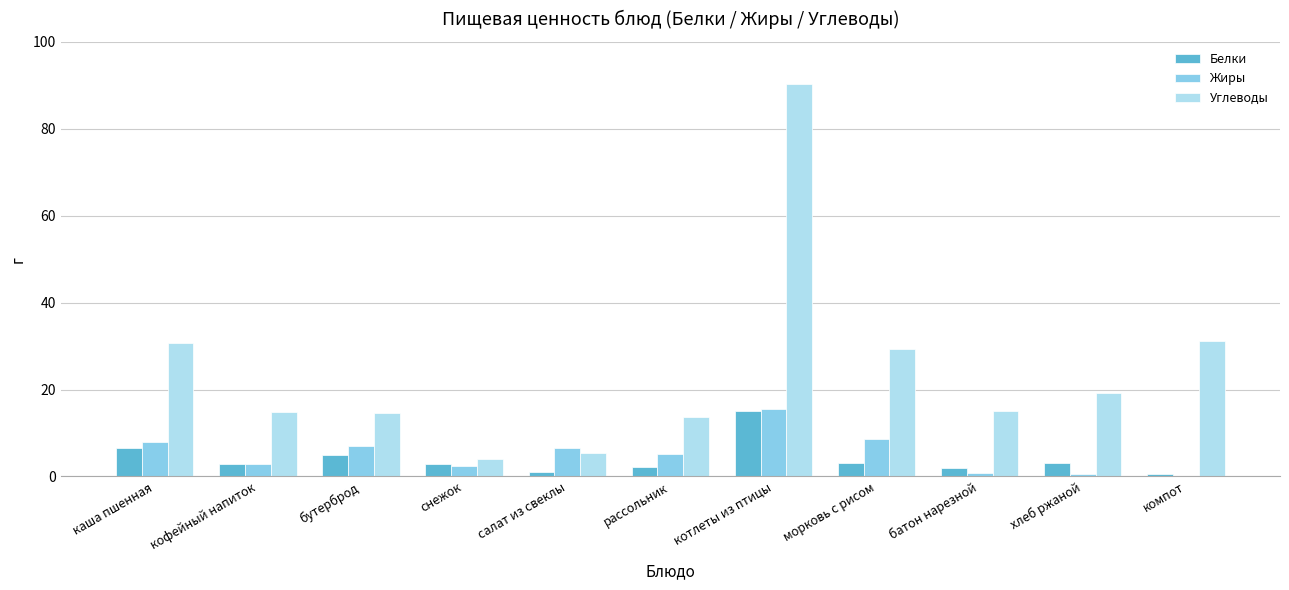

The Жиры series shows 8.0 at каша пшенная. True or false?

True